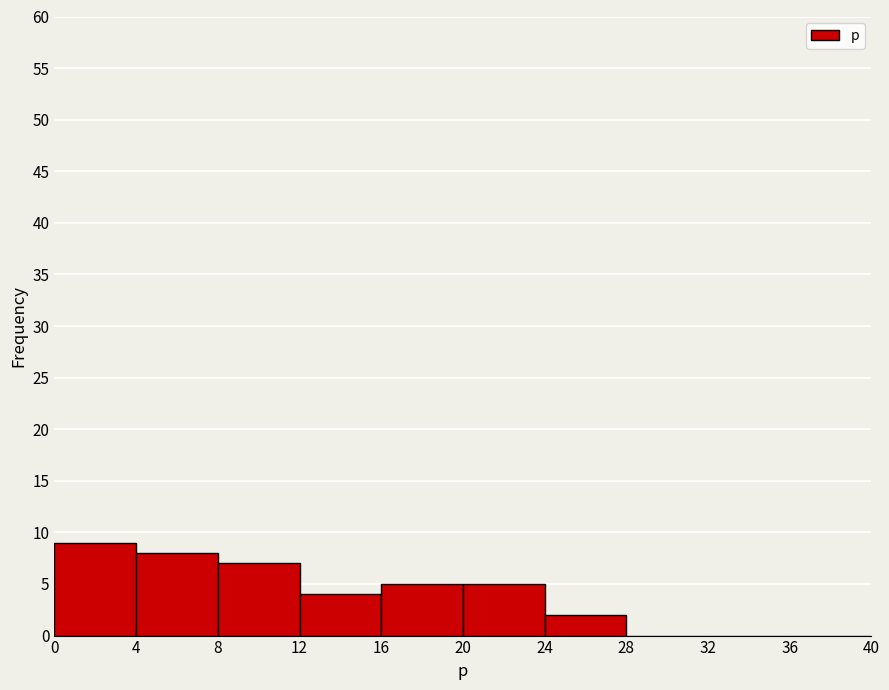

What is the height of the bar covering 4 to 8 on the x-axis? The values are not printed on the chart, so give them approximately, as read against the axis.

8